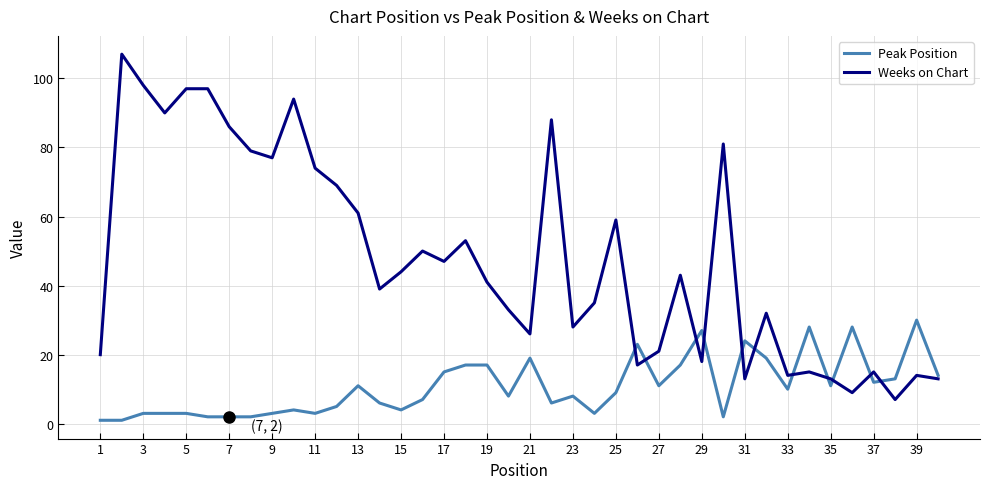

Rank the series by their maximum value, from highest to lowest.

Weeks on Chart, Peak Position